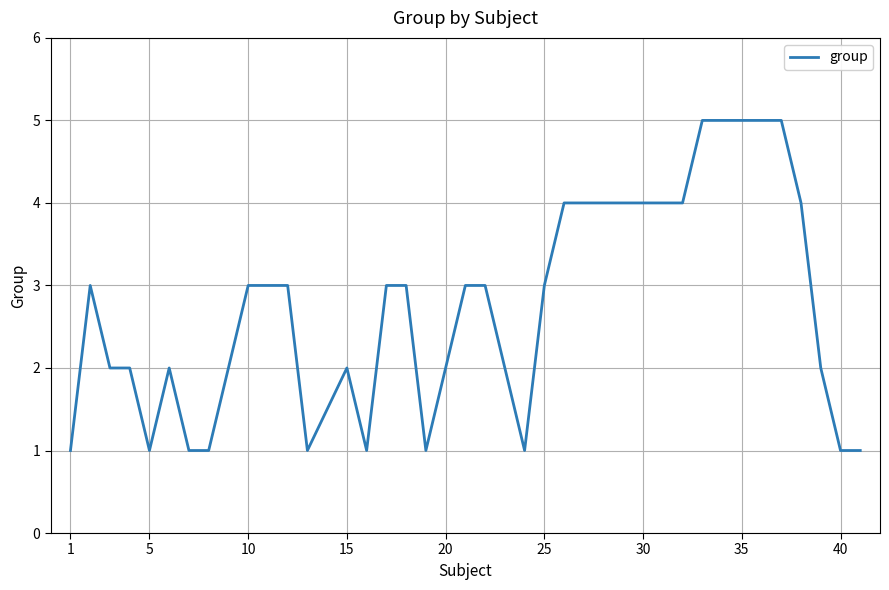

What is the maximum value shown in the chart?

5